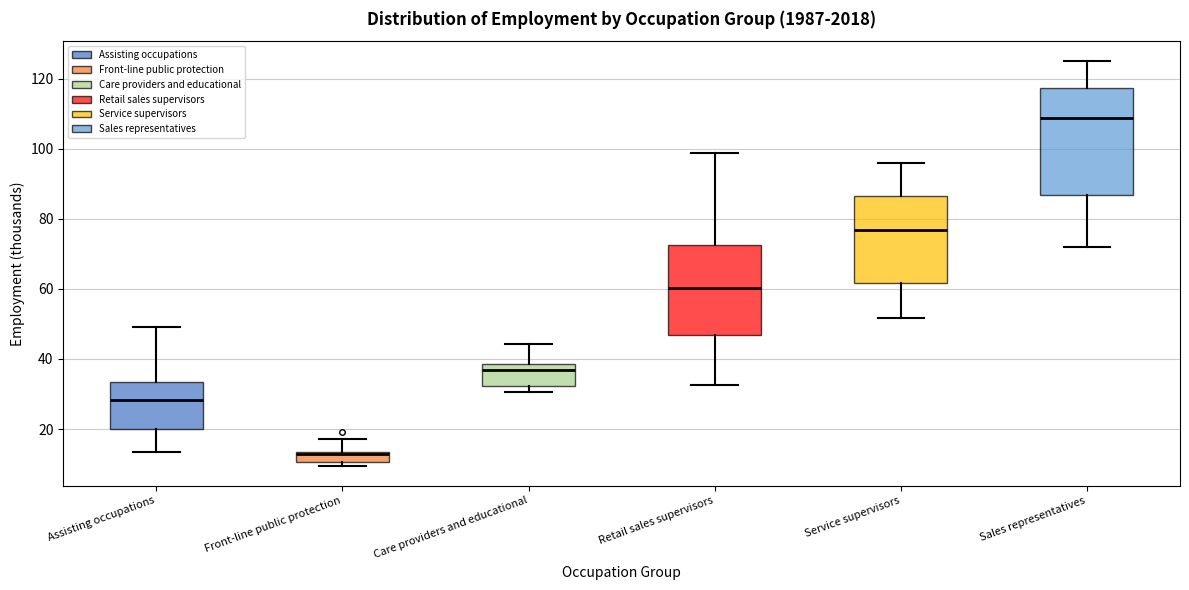

Reading left to right, transcribe this box plot: for each box, give where its median line is, the range the box spans, and where its two whiskers end, as read against the y-axis. The values are not printed on the chart, so give them approximately, as read against the axis.

Assisting occupations: median 28, box 20 to 34, whiskers 14 to 50
Front-line public protection: median 12, box 10 to 14, whiskers 10 (just below the box's lower edge) to 18
Care providers and educational: median 36, box 32 to 38, whiskers 30 to 44
Retail sales supervisors: median 60, box 46 to 72, whiskers 32 to 98
Service supervisors: median 76, box 62 to 86, whiskers 52 to 96
Sales representatives: median 108, box 86 to 118, whiskers 72 to 124